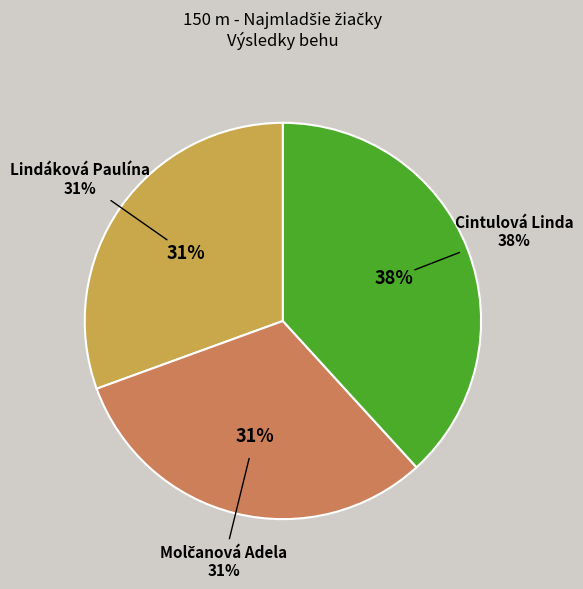

How much of the chart is everything except Molčanová Adela?

68.8%